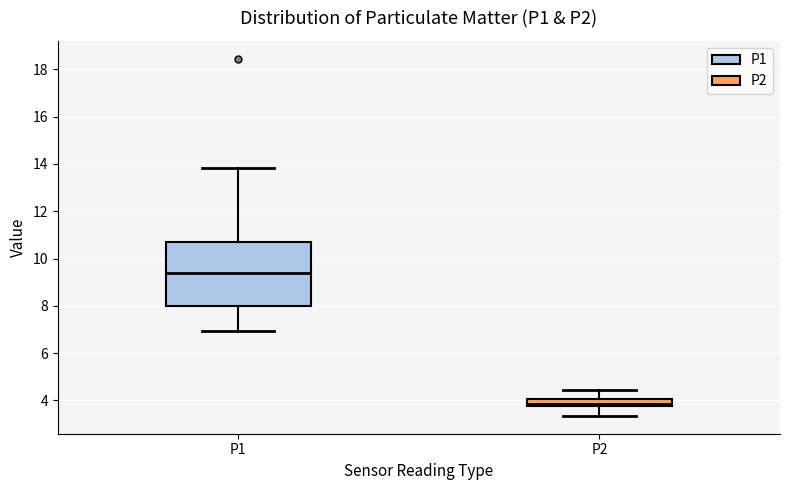

Which box's median line is the lowest?

P2